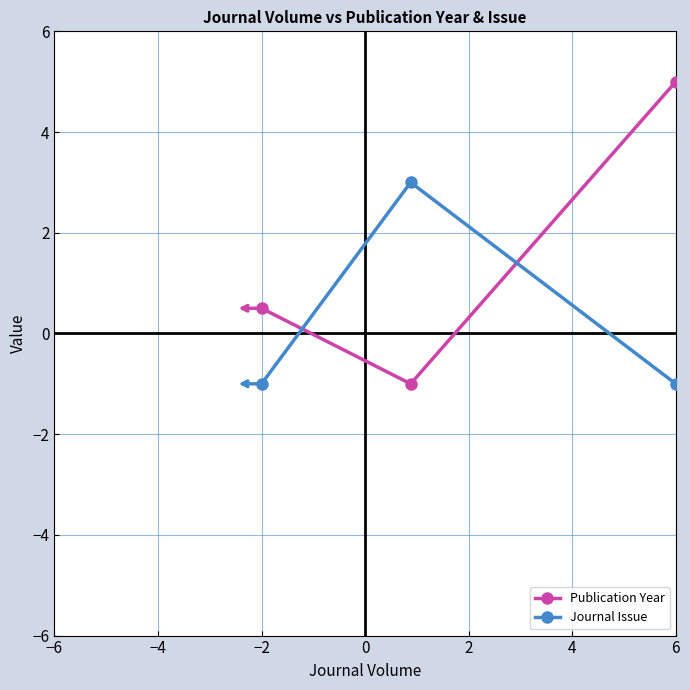

Which series has the largest total across all categories?

Publication Year